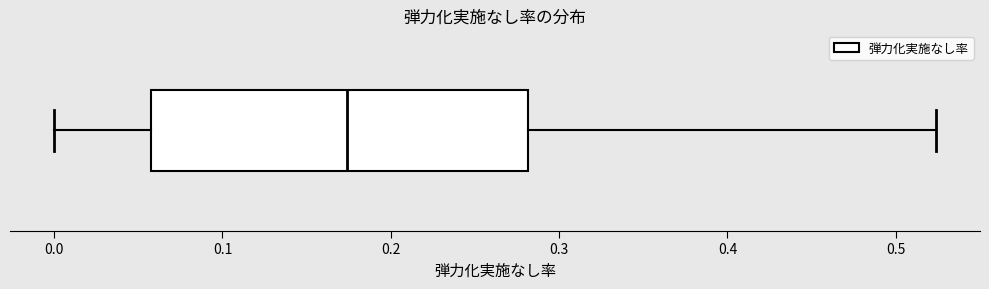

Transcribe this box plot: give where the median line is, the range the box spans, and where the two whiskers end, as read against the x-axis. The values are not printed on the chart, so give them approximately, as read against the axis.

median 0.17, box 0.06 to 0.28, whiskers 0.00 to 0.52